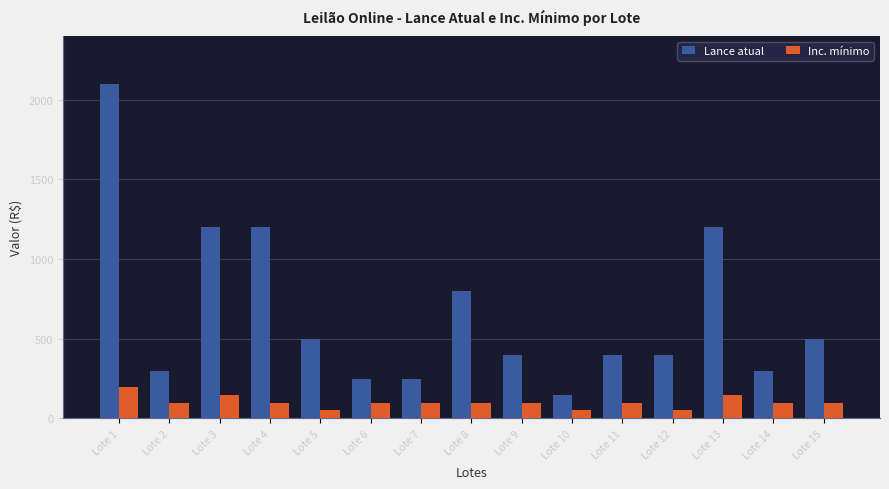

What is the total value across all series at Lote 1?

2300